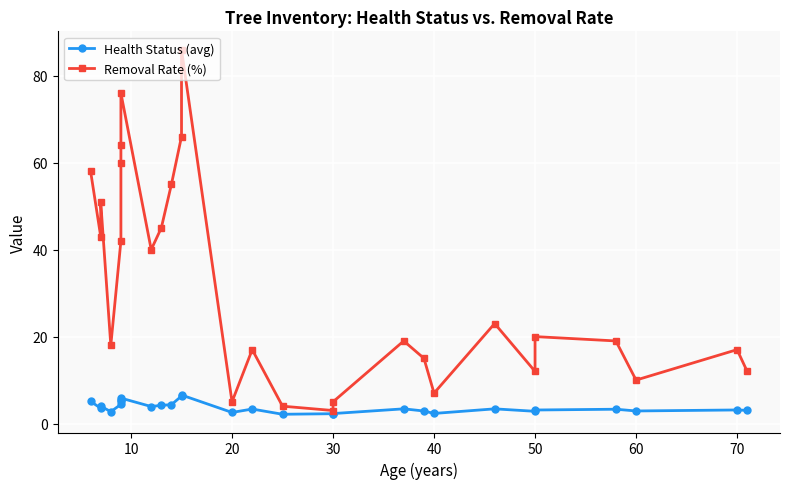

True or false: Health Status (avg) has more than 0 interior local peaks.

True